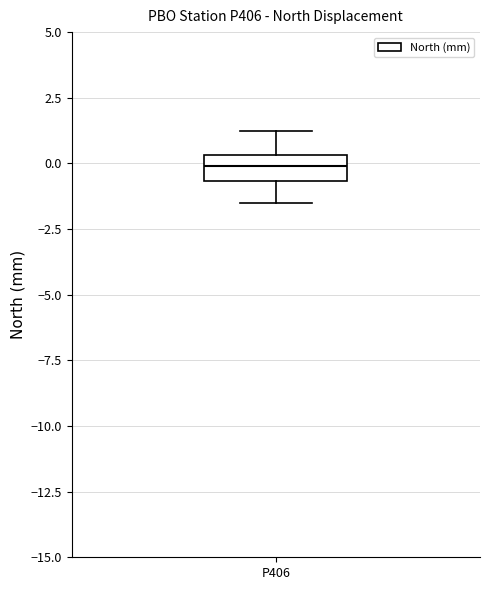

Transcribe this box plot: give where the median line is, the range the box spans, and where the two whiskers end, as read against the y-axis. The values are not printed on the chart, so give them approximately, as read against the axis.

median 0.0, box -0.5 to 0.5, whiskers -1.5 to 1.0